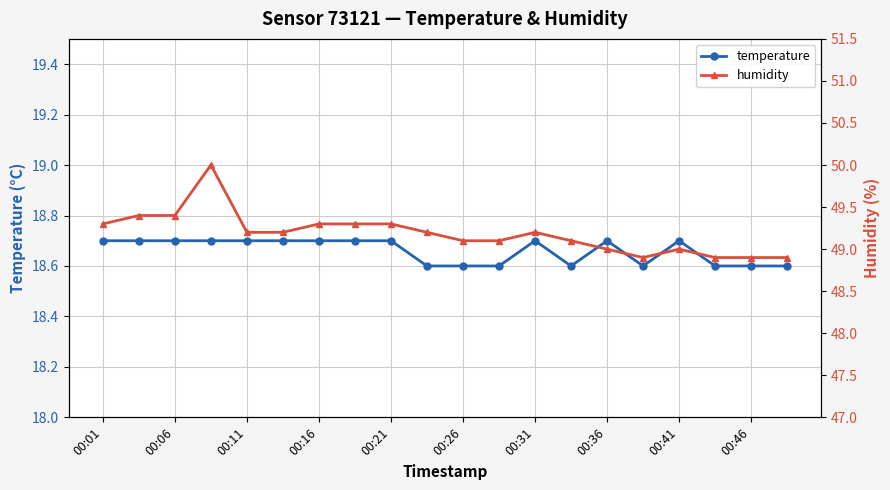

How many interior local peaks does the humidity series have?

3